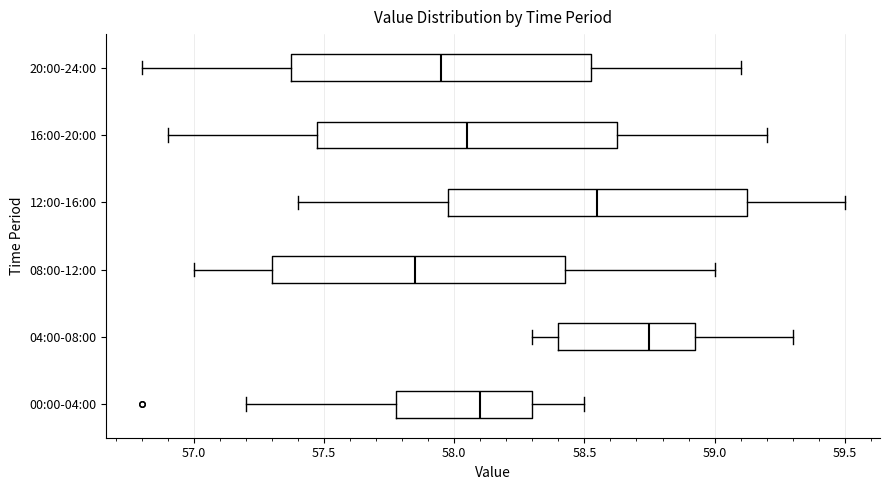

Reading bottom to top, transcribe this box plot: for each box, give where its median line is, the range the box spans, and where its two whiskers end, as read against the x-axis. The values are not printed on the chart, so give them approximately, as read against the axis.

00:00-04:00: median 58.10, box 57.80 to 58.30, whiskers 57.20 to 58.50
04:00-08:00: median 58.75, box 58.40 to 58.95, whiskers 58.30 to 59.30
08:00-12:00: median 57.85, box 57.30 to 58.45, whiskers 57.00 to 59.00
12:00-16:00: median 58.55, box 58.00 to 59.15, whiskers 57.40 to 59.50
16:00-20:00: median 58.05, box 57.50 to 58.65, whiskers 56.90 to 59.20
20:00-24:00: median 57.95, box 57.40 to 58.55, whiskers 56.80 to 59.10